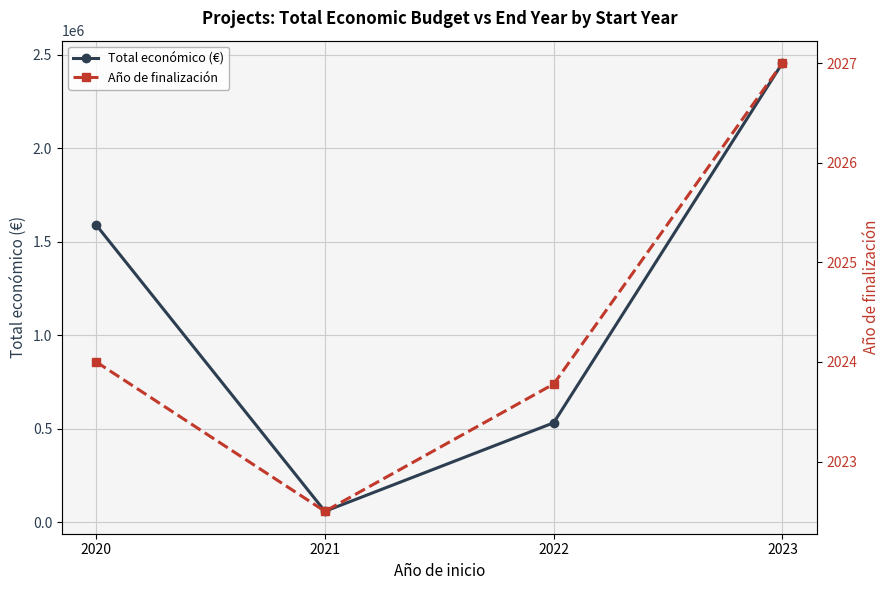

At which label is Total económico (€) closest to 1256925?

2020